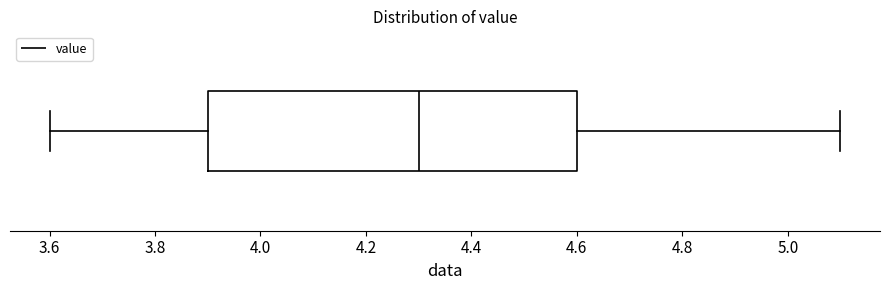

Where is the left edge of the box on the x-axis? The values are not printed on the chart, so give them approximately, as read against the axis.

3.9